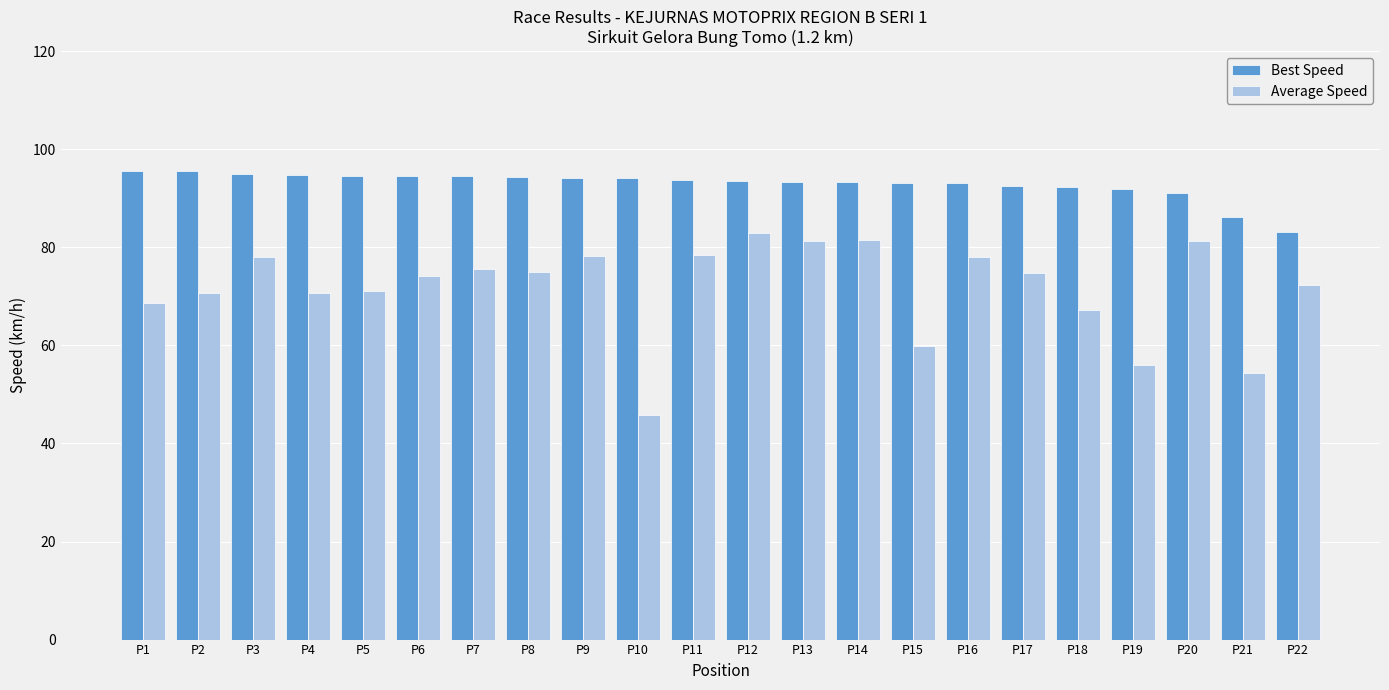

Which series has the largest range (max minus min)?

Average Speed